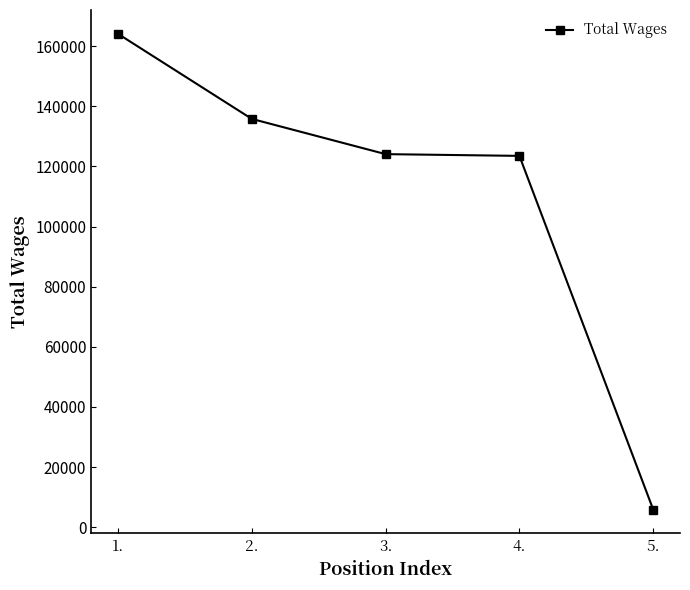

At which category does the chart reach its peak across all series?

1.